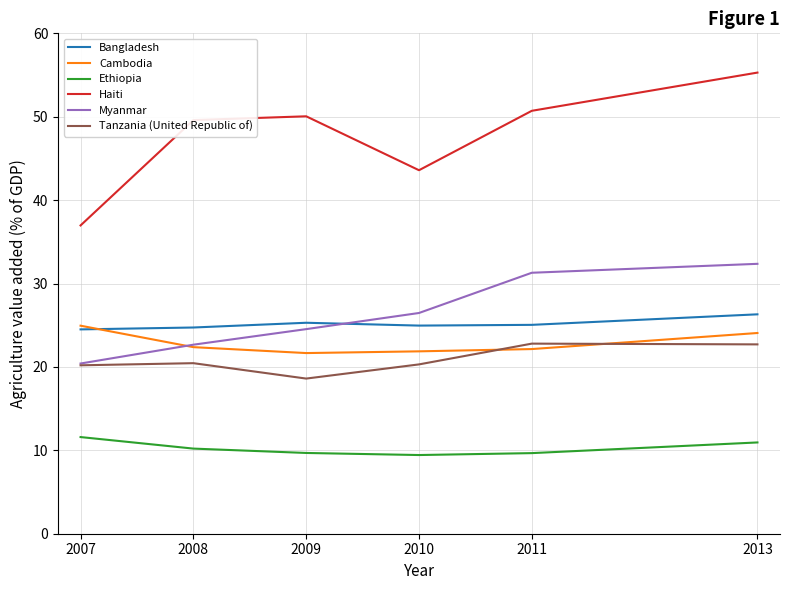

What is the difference between the second highest and minimum values in the Haiti series?

13.7